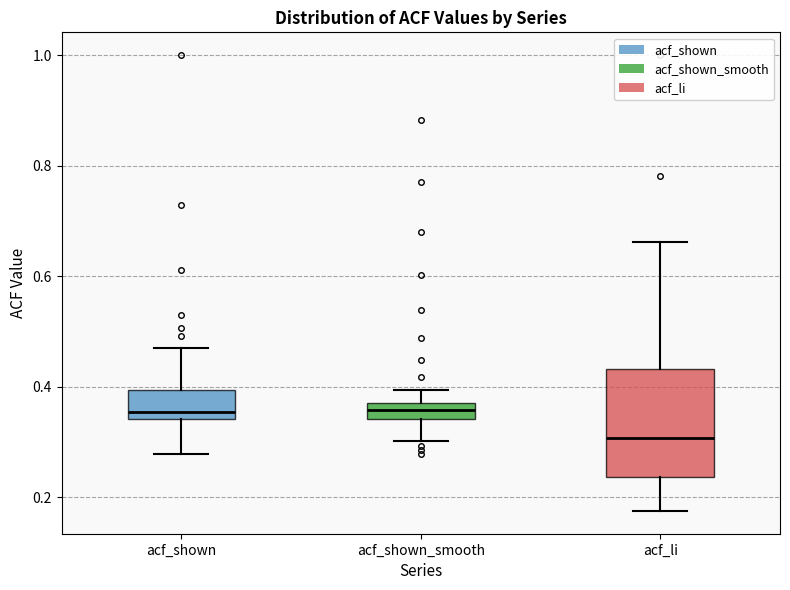

Which box's median line is the lowest?

acf_li